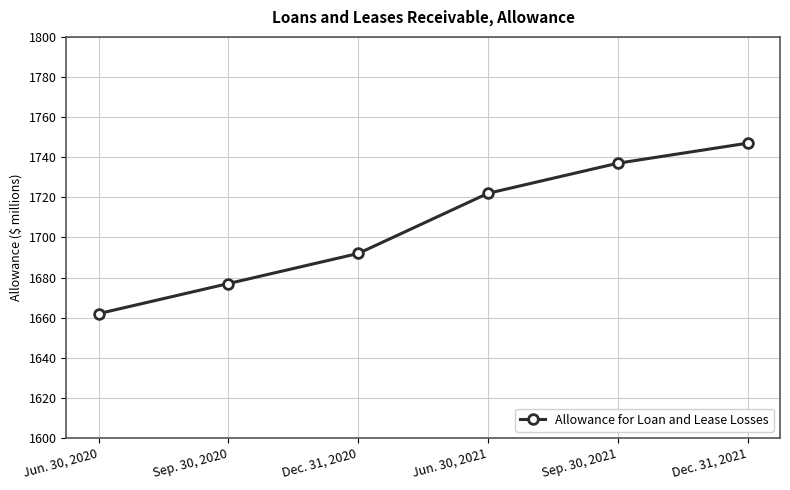

Reading left to right, transcribe all the data shown in this chart.

Jun. 30, 2020=1662	Sep. 30, 2020=1677	Dec. 31, 2020=1692	Jun. 30, 2021=1722	Sep. 30, 2021=1737	Dec. 31, 2021=1747